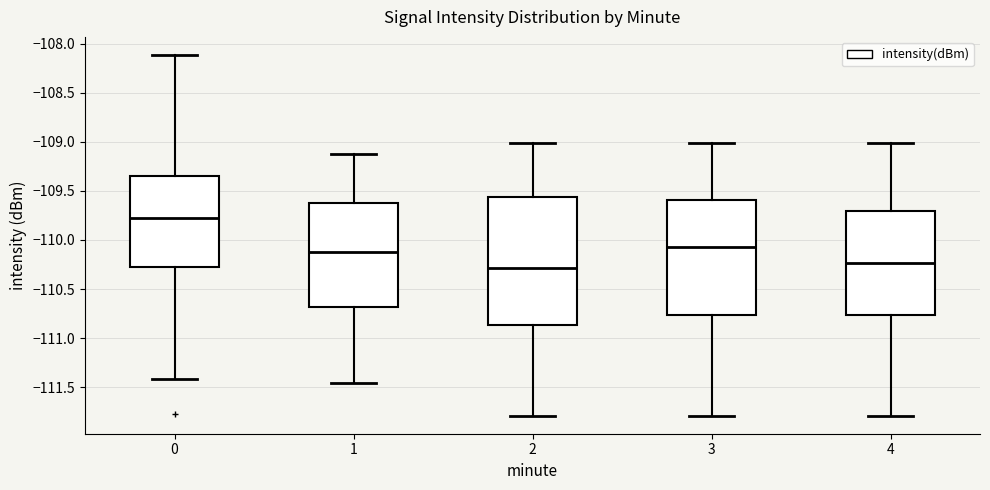

Comparing the boxes themselves (not the whiskers), which one is the tallest?

2